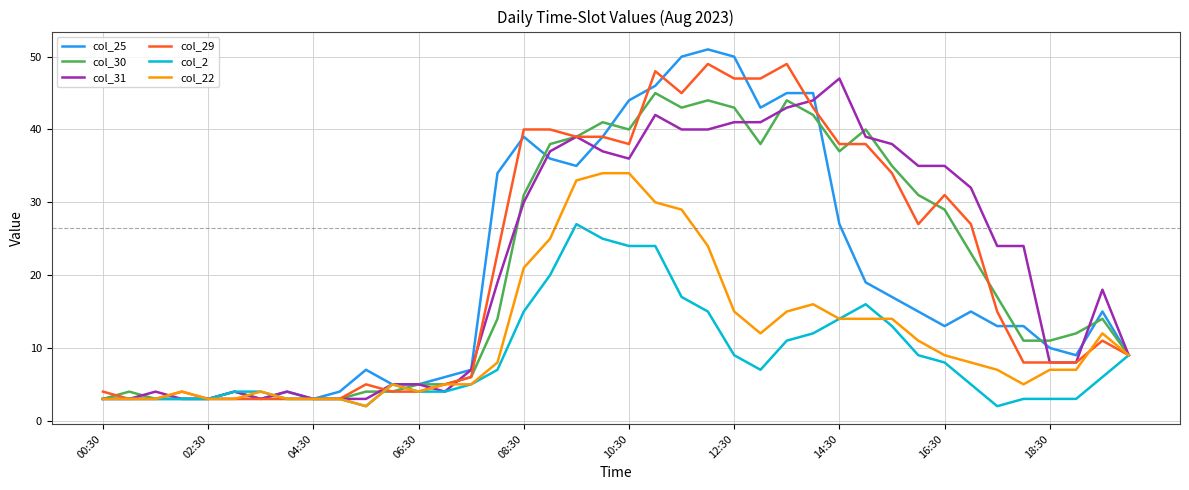

Which series has the widest spread of values?

col_25